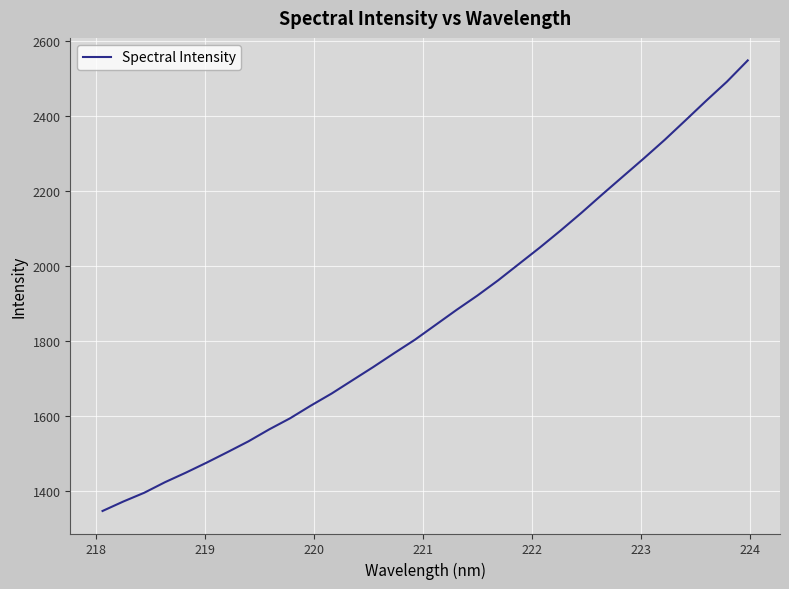

How many lines are shown in the chart?

1